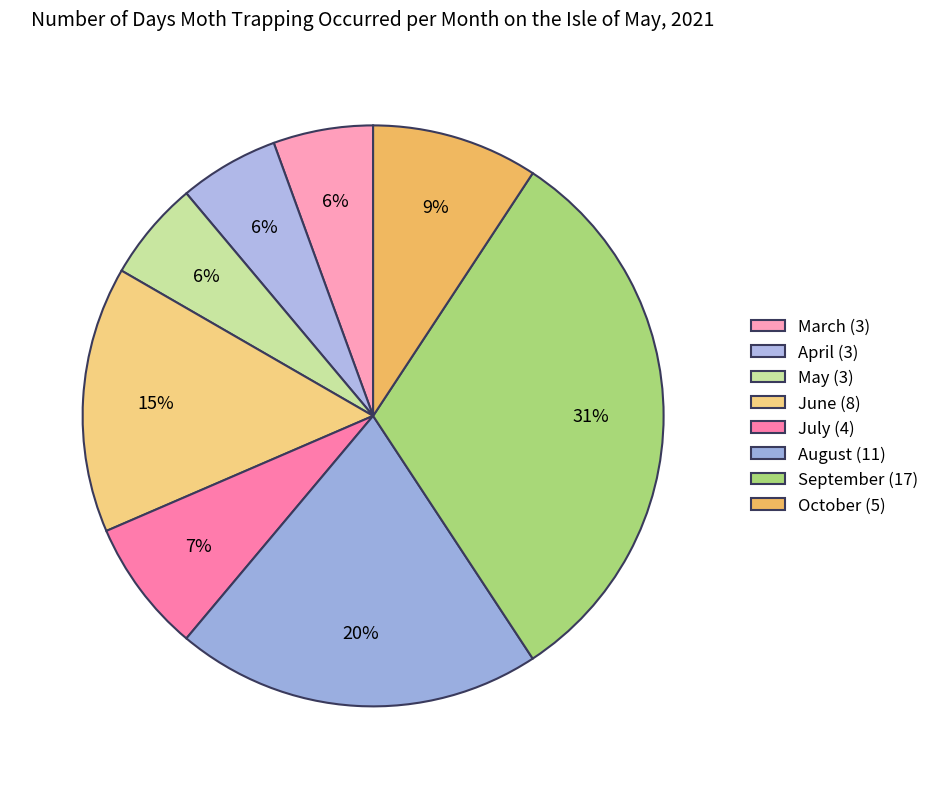

To the nearest percent, what percentage of the pie is May?

6%